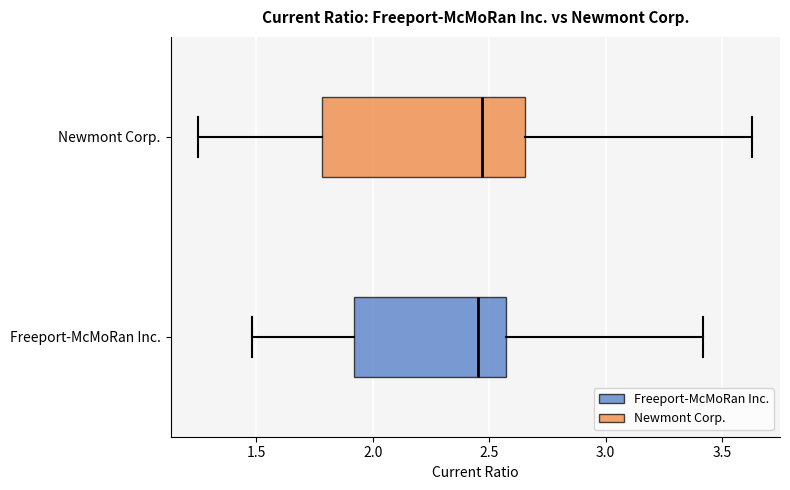

Where does the left whisker of the box for Freeport-McMoRan Inc. end on the x-axis? The values are not printed on the chart, so give them approximately, as read against the axis.

1.50